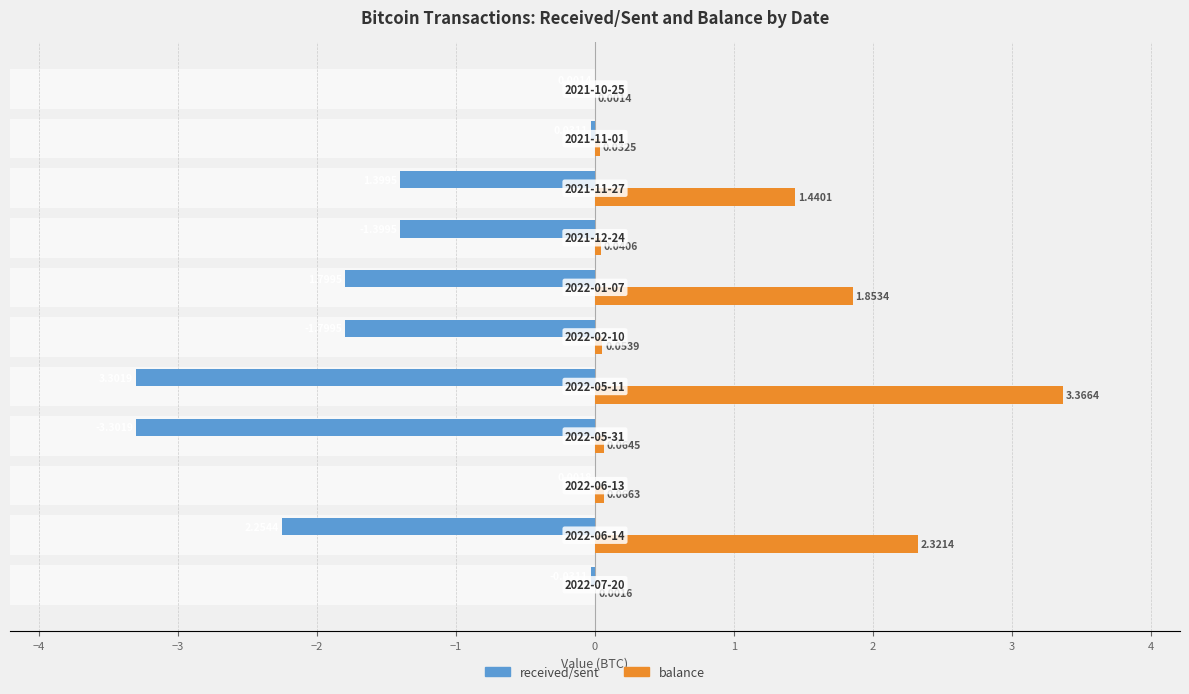

What is the approximate value of received/sent at 1?

-1.8